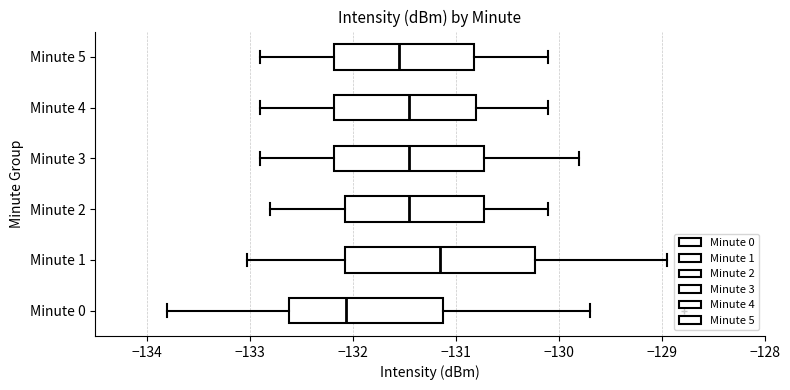

Reading bottom to top, read every box against the x-axis: the position of its median line, the range the box covers, and the ends of its whiskers. The values are not printed on the chart, so give them approximately, as read against the axis.

Minute 0: median -132.1, box -132.6 to -131.1, whiskers -133.8 to -129.7
Minute 1: median -131.1, box -132.1 to -130.2, whiskers -133.0 to -128.9
Minute 2: median -131.4, box -132.1 to -130.7, whiskers -132.8 to -130.1
Minute 3: median -131.4, box -132.2 to -130.7, whiskers -132.9 to -129.8
Minute 4: median -131.4, box -132.2 to -130.8, whiskers -132.9 to -130.1
Minute 5: median -131.5, box -132.2 to -130.8, whiskers -132.9 to -130.1